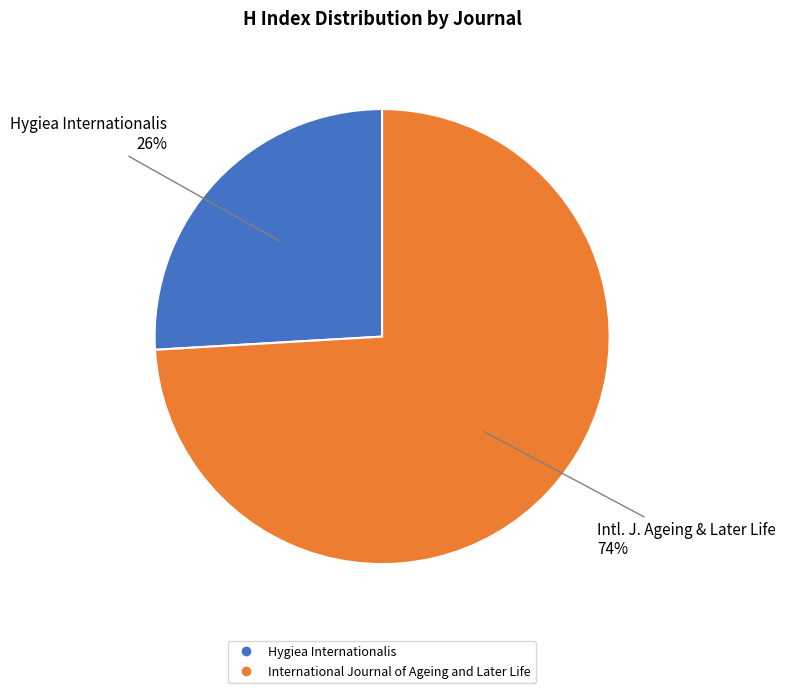

The International Journal of Ageing and Later Life slice represents 74% of the pie. True or false?

True